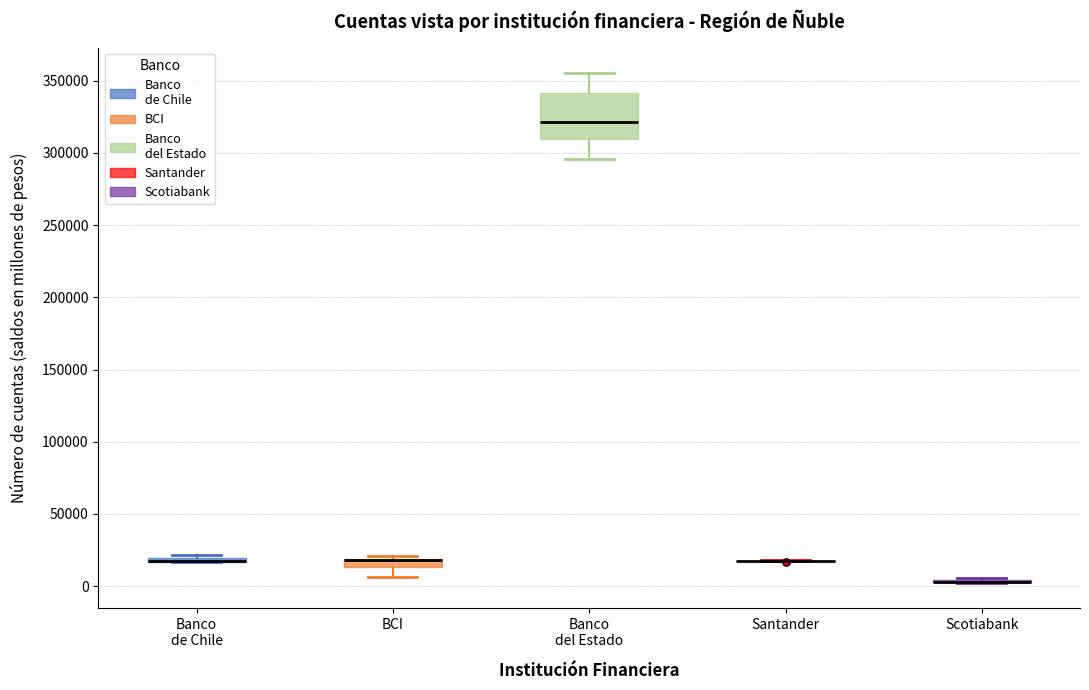

Where does the median line of the box for Banco del Estado sit on the y-axis? The values are not printed on the chart, so give them approximately, as read against the axis.

320000